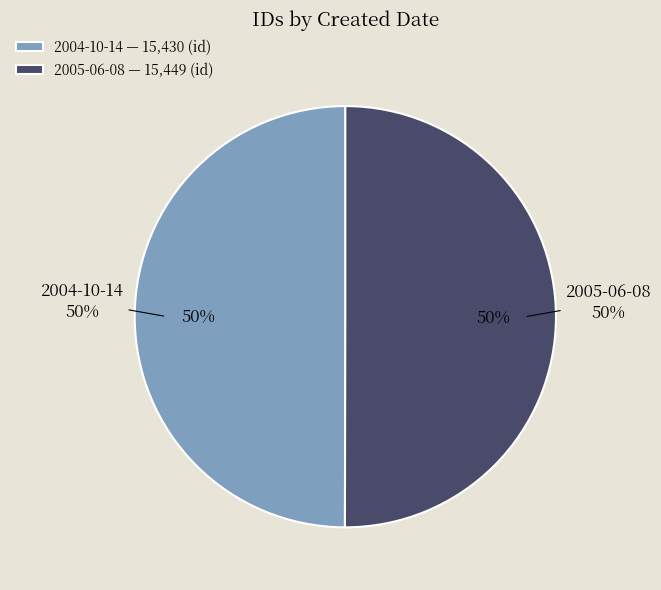

Is it true that 2005-06-08 is 59% of the pie?

False